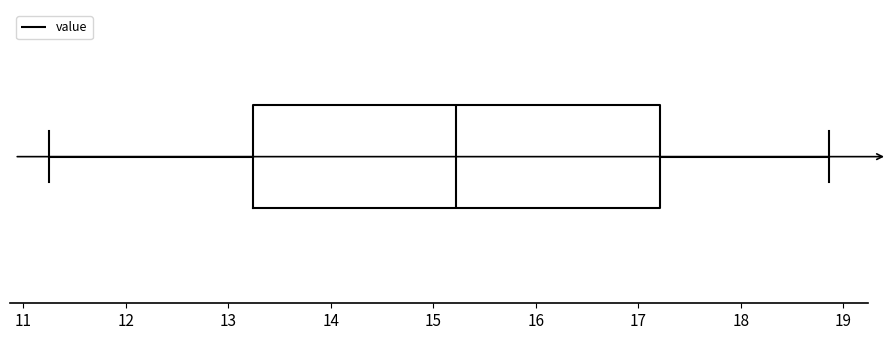

Transcribe this box plot: give where the median line is, the range the box spans, and where the two whiskers end, as read against the x-axis. The values are not printed on the chart, so give them approximately, as read against the axis.

median 15.2, box 13.2 to 17.2, whiskers 11.3 to 18.9